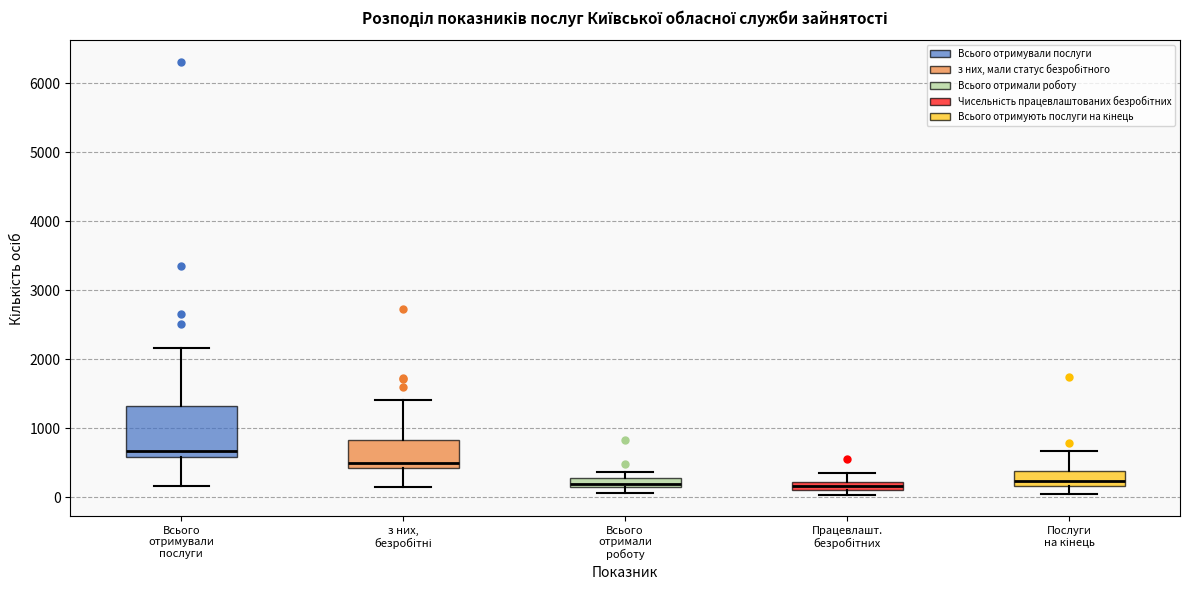

Which box's median line is the highest?

Всього отримували послуги